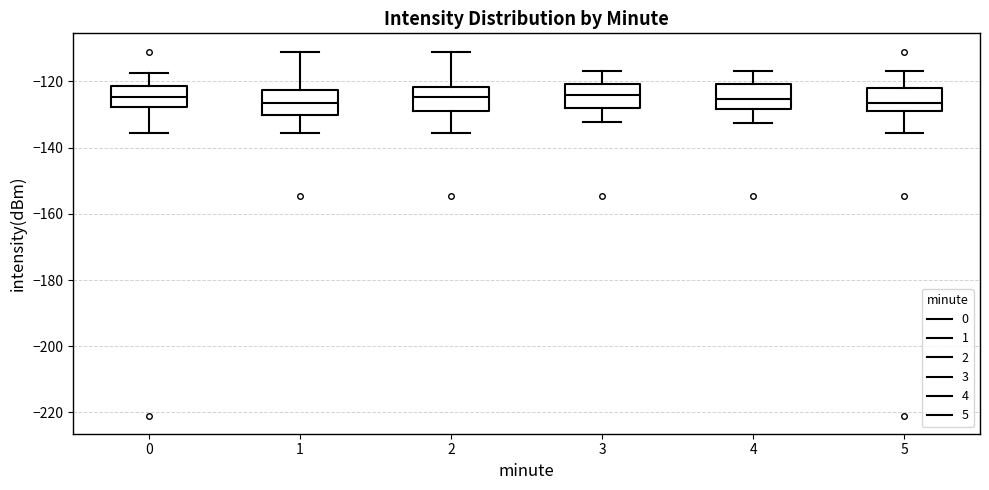

Reading left to right, read every box against the y-axis: the position of its median line, the range the box covers, and the ends of its whiskers. The values are not printed on the chart, so give them approximately, as read against the axis.

0: median -124, box -128 to -122, whiskers -136 to -118
1: median -126, box -130 to -122, whiskers -136 to -110
2: median -124, box -128 to -122, whiskers -136 to -110
3: median -124, box -128 to -120, whiskers -132 to -116
4: median -126, box -128 to -120, whiskers -132 to -116
5: median -126, box -128 to -122, whiskers -136 to -116